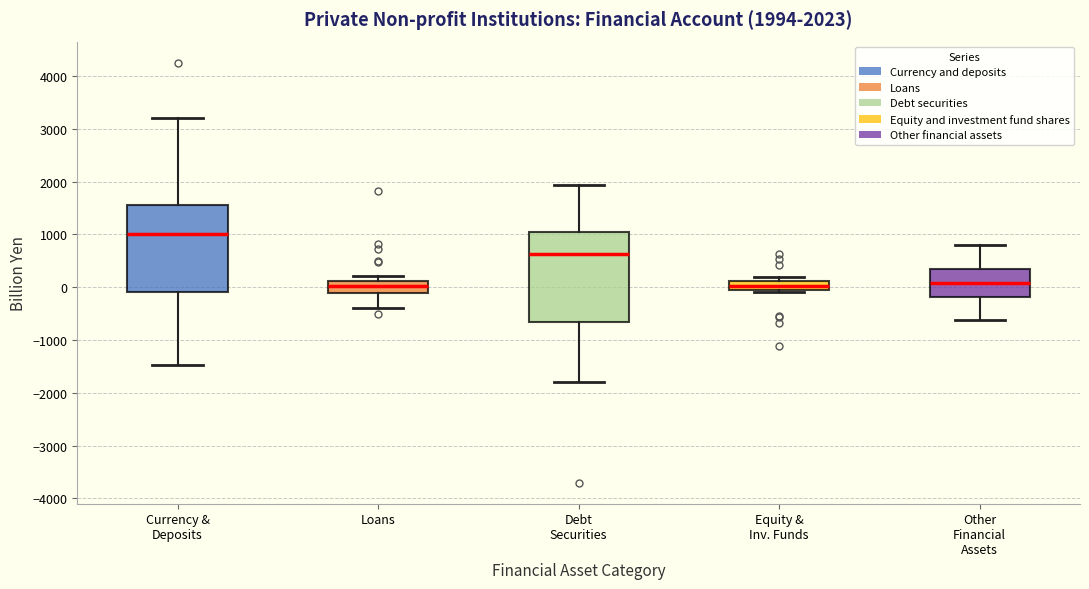

Which box's median line is the highest?

Currency & Deposits